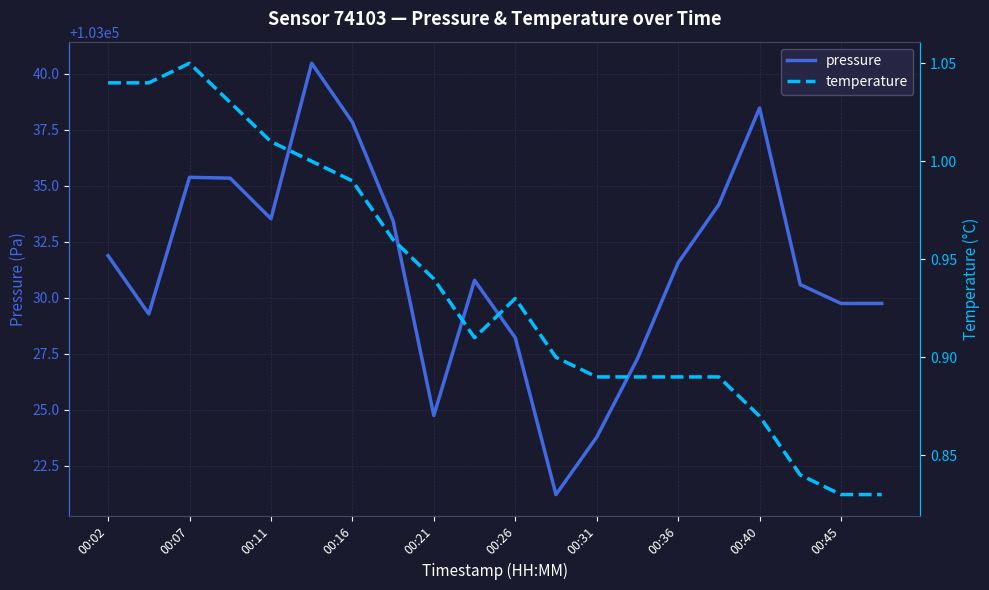

True or false: pressure has a value of 27788.3 at 00:40.

False